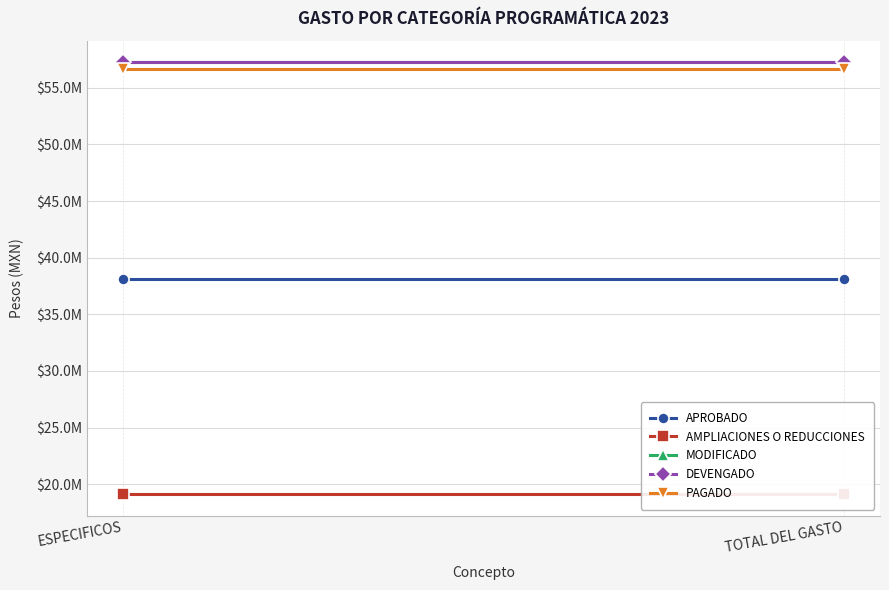

Which label corresponds to the largest value in the chart?

ESPECIFICOS